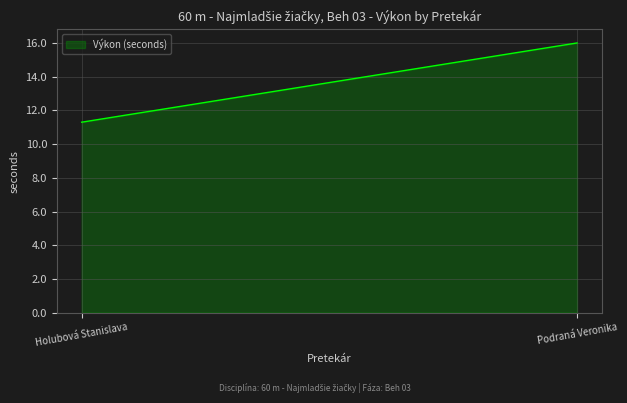

How many data points are less than 16?

1